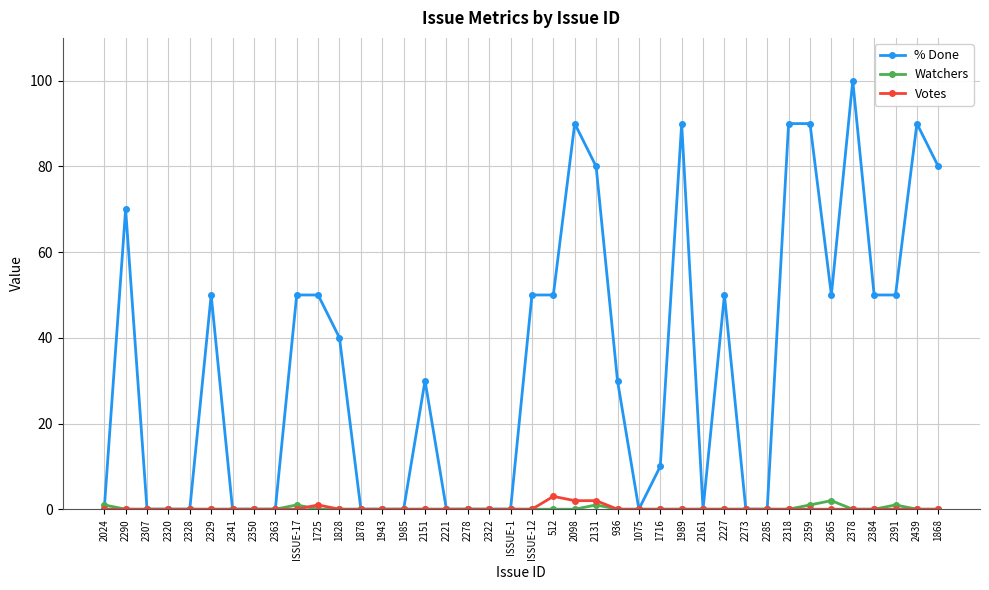

How many lines are shown in the chart?

3